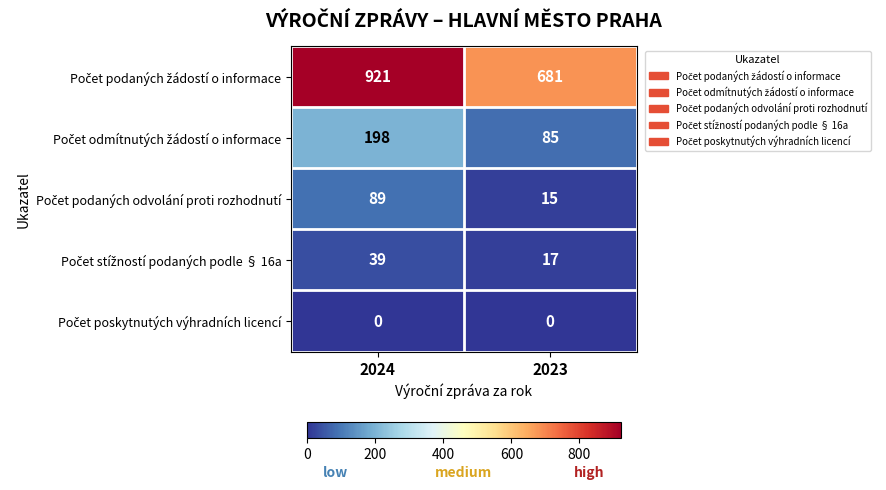

At which category does the chart reach its peak across all series?

2024